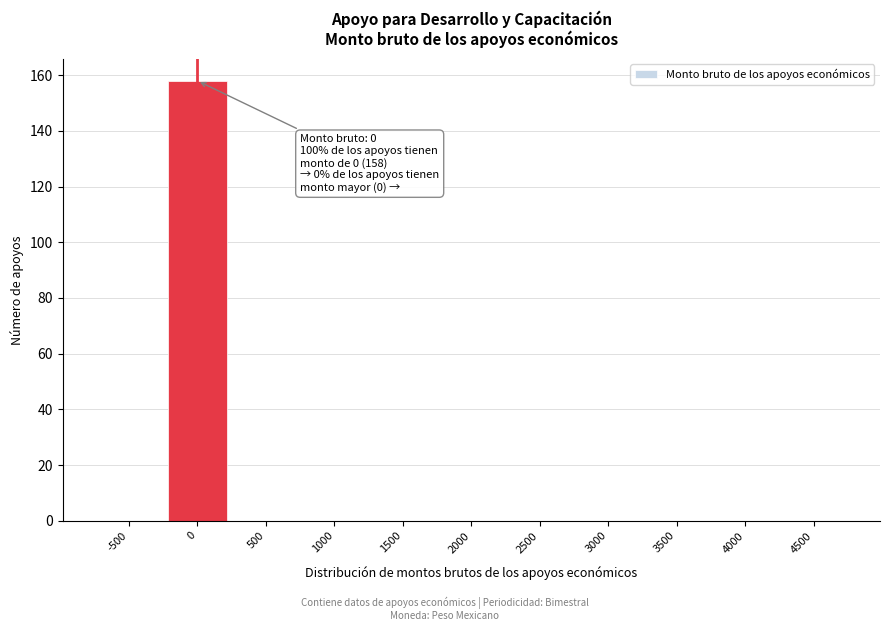

Reading left to right, list all the values displayed in this chart.

-500=0	0=158	500=0	1000=0	1500=0	2000=0	2500=0	3000=0	3500=0	4000=0	4500=0